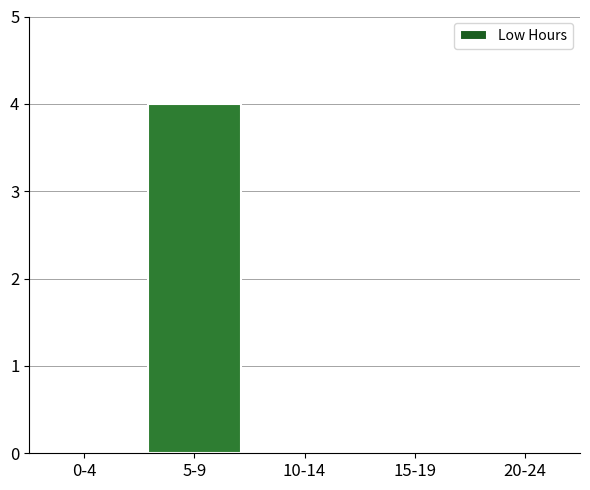

Reading left to right, what are all the values shown in this chart?

0-4=0	5-9=4	10-14=0	15-19=0	20-24=0